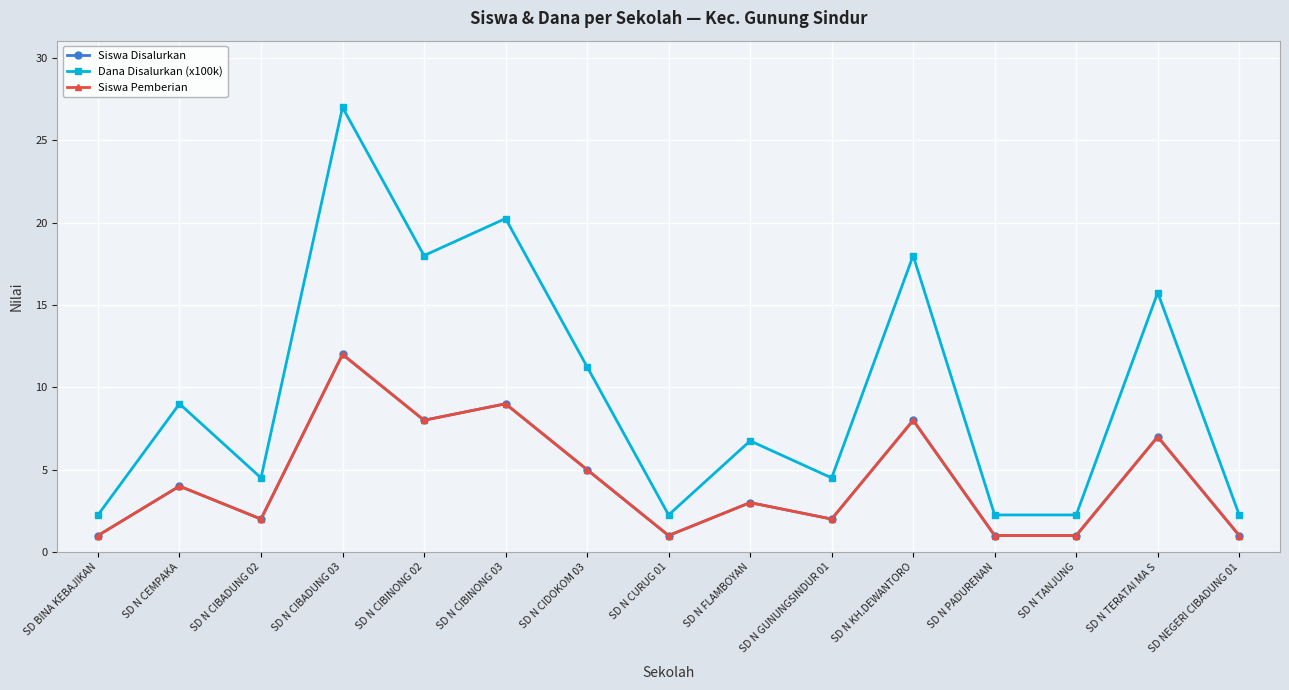

True or false: Siswa Pemberian and Dana Disalurkan (x100k) cross at least once.

False